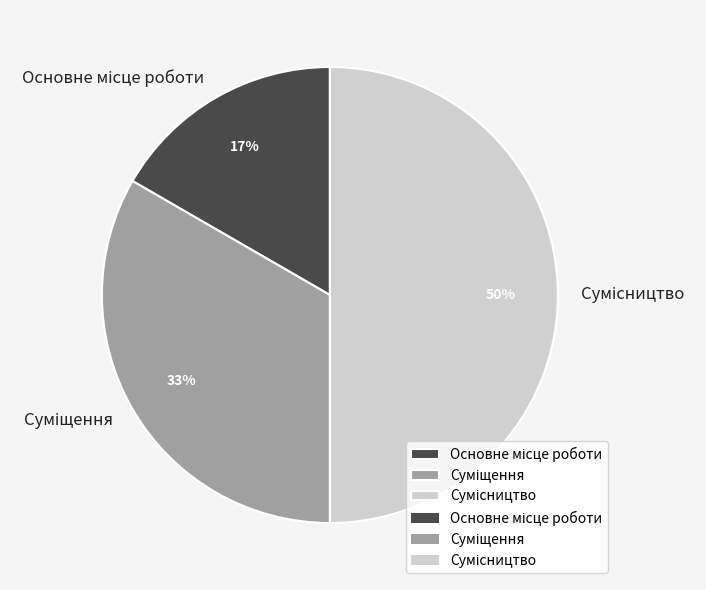

To the nearest percent, what is the difference between the largest and smallest slice percentages?

33%